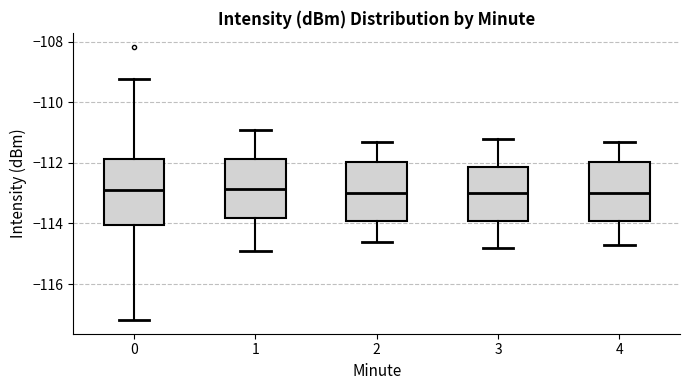

Comparing the boxes themselves (not the whiskers), which one is the tallest?

0